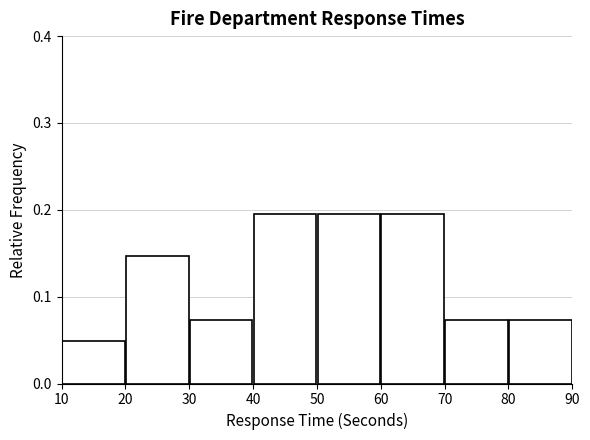

Reading left to right, list every bar in this chart as the range it spans on the x-axis followed by its height. The values are not printed on the chart, so give them approximately, as read against the axis.

10 to 20: 0.05
20 to 30: 0.15
30 to 40: 0.07
40 to 50: 0.20
50 to 60: 0.20
60 to 70: 0.20
70 to 80: 0.07
80 to 90: 0.07